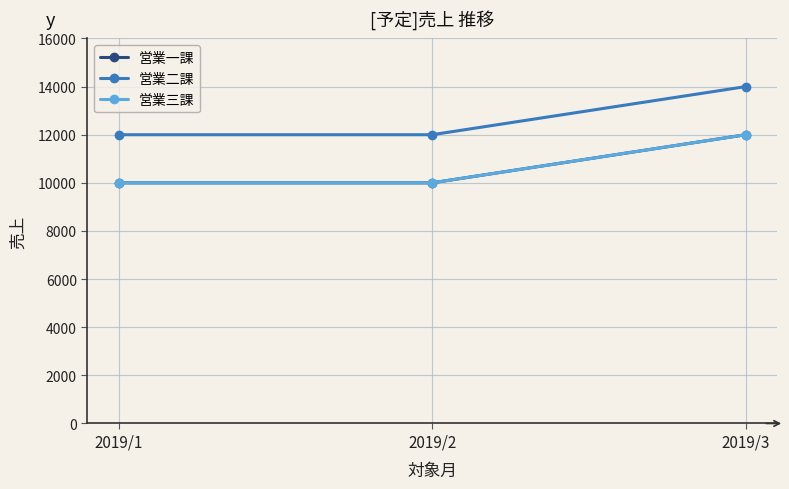

Does the chart have visible grid lines?

Yes